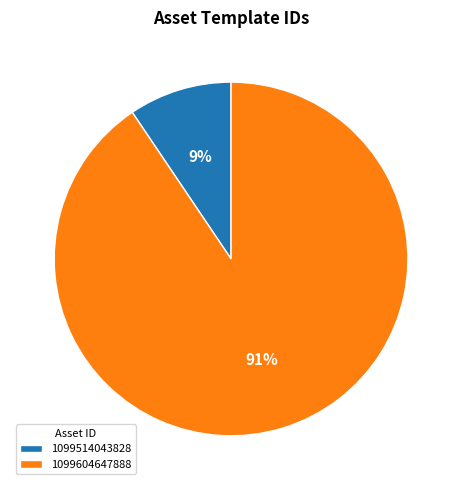

Which has a higher value, 1099514043828 or 1099604647888?

1099604647888